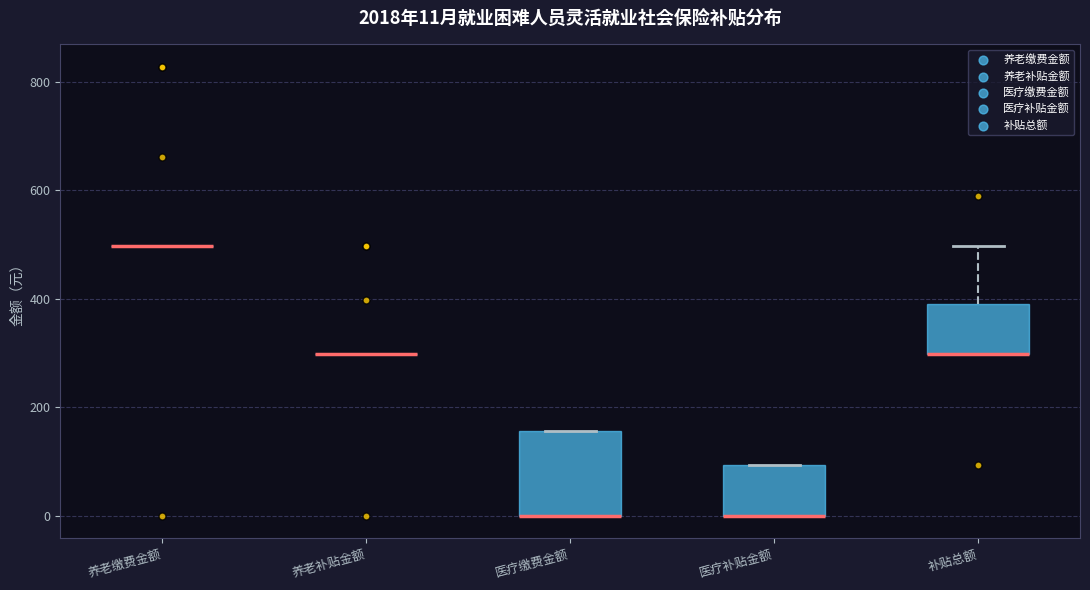

Which box is the tallest, from its lower edge to its upper edge?

医疗缴费金额